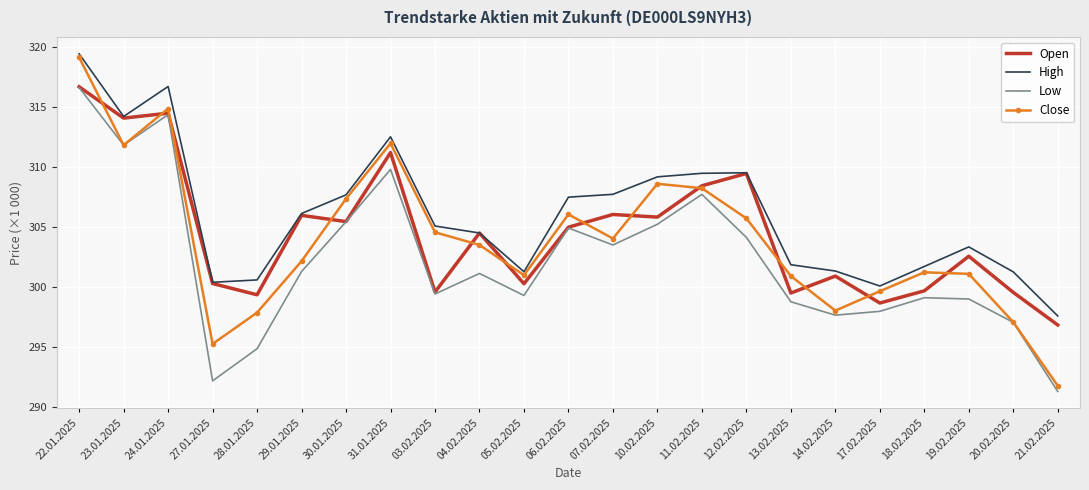

Where does the Close series first go above 303?

22.01.2025